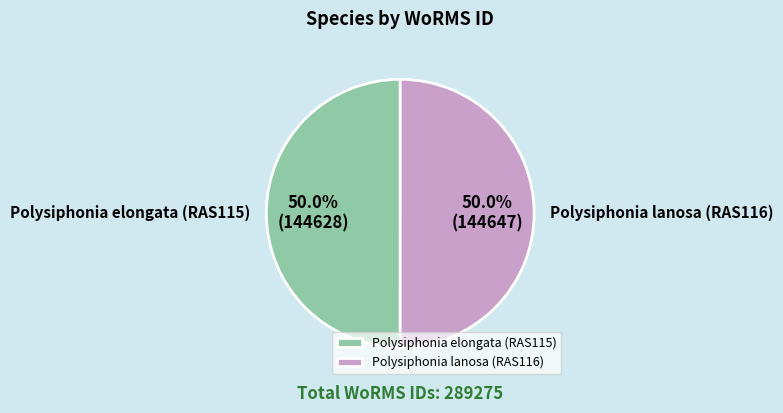

Count the number of slices in the pie.

2